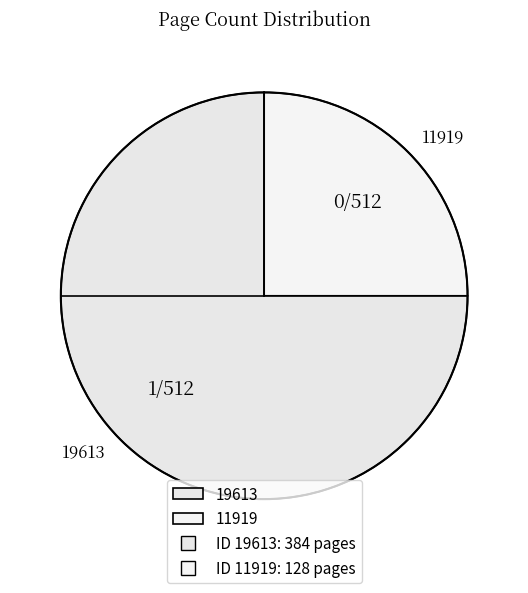

Which slice is the smallest?

11919